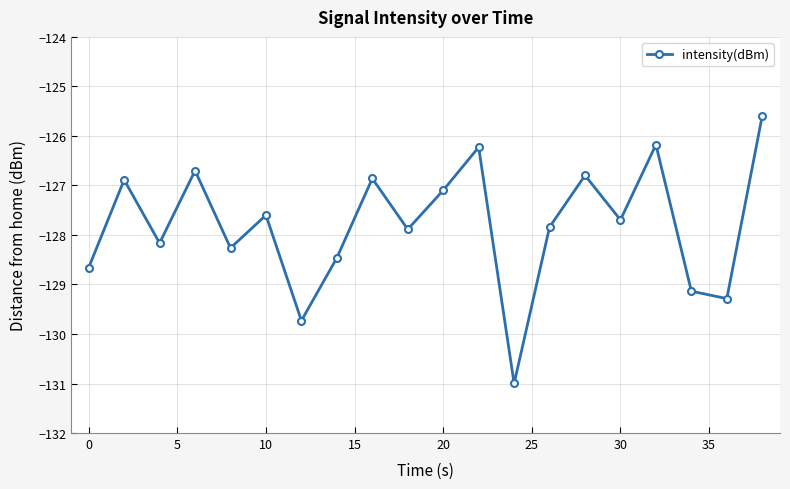

What is the sum of all values?

-2556.1